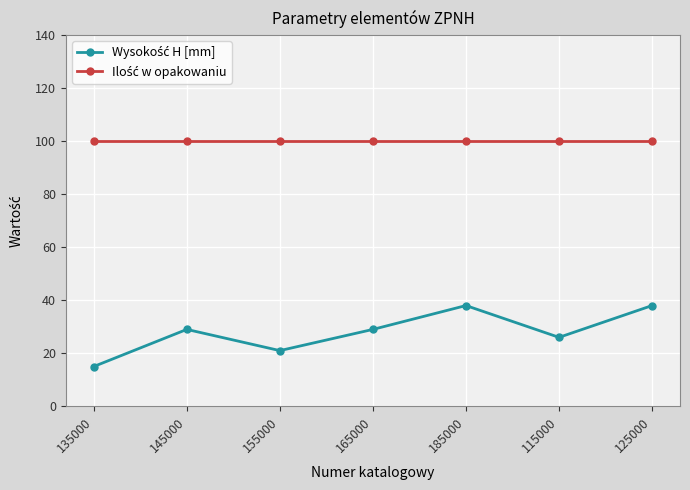

What is the maximum value shown in the chart?

100